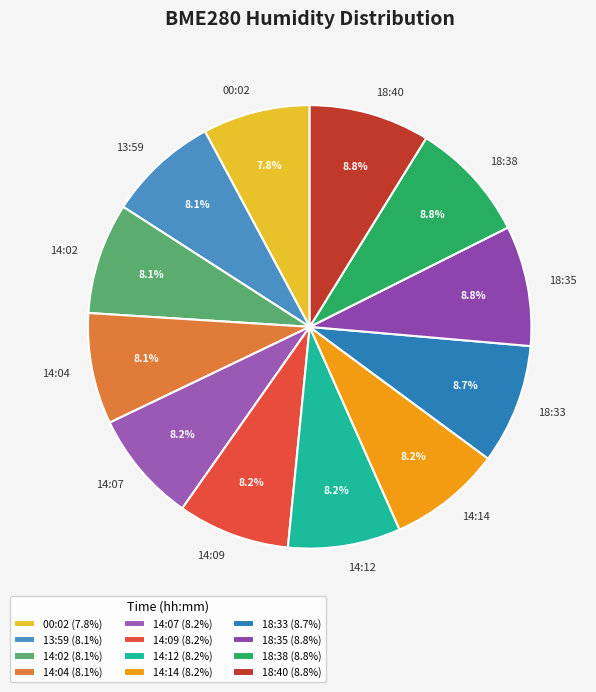

To the nearest percent, what percentage of the pie is 14:07?

8%